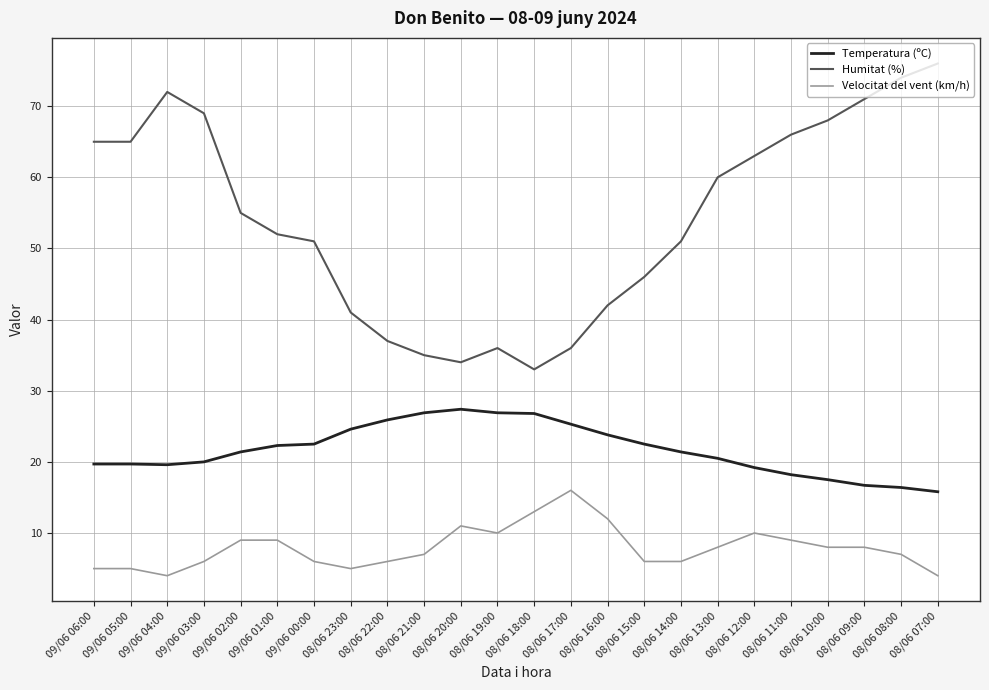

True or false: Humitat (%) and Velocitat del vent (km/h) cross at least once.

False